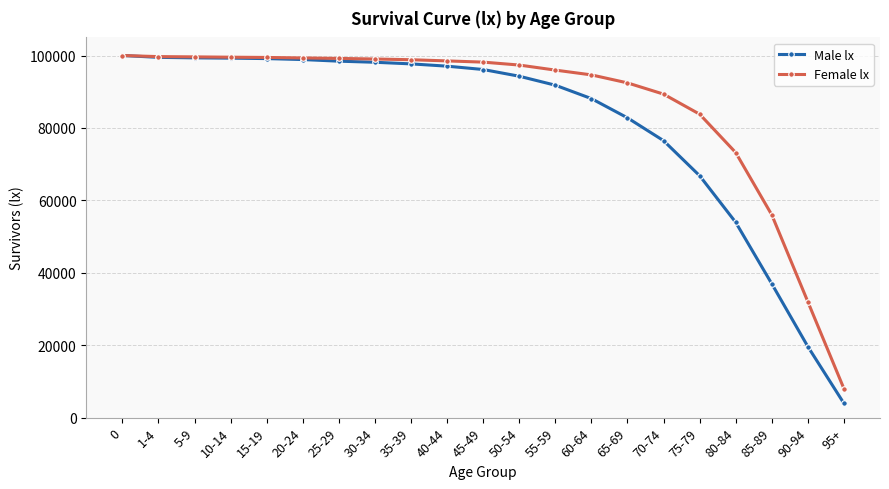

What is the maximum value shown in the chart?

100000